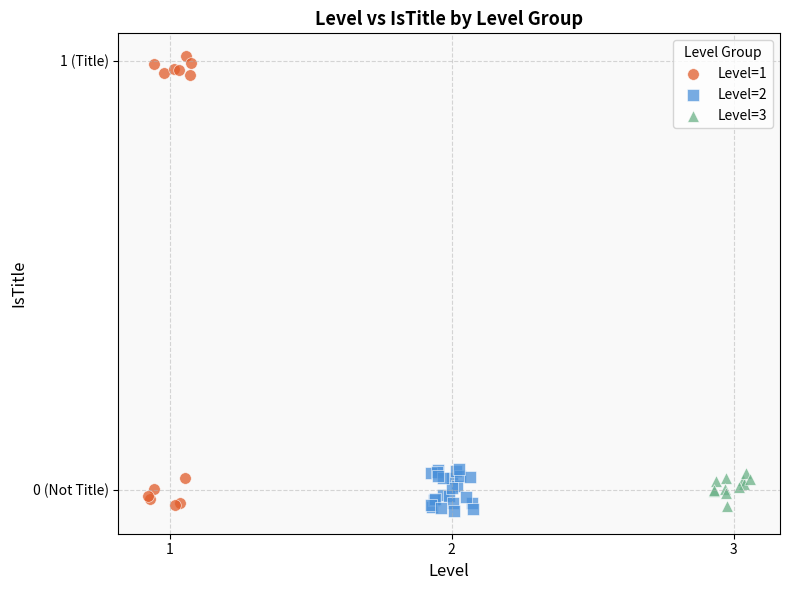

Which series contains the lowest Y value?

Level=2